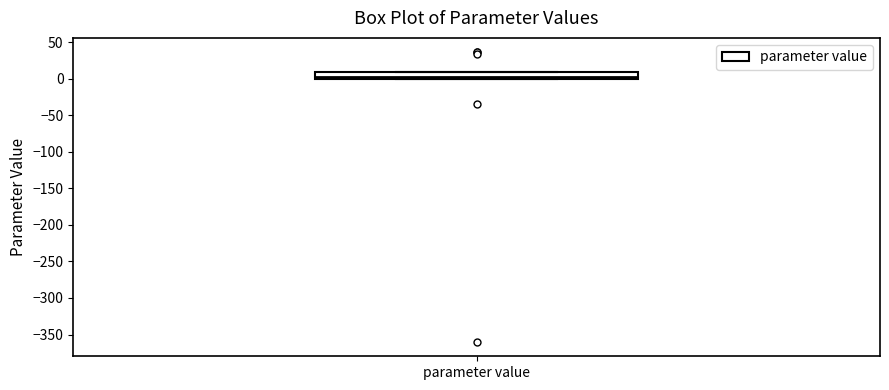

Read this box plot against the y-axis: the position of the median line, the range covered by the box, and the ends of both whiskers. The values are not printed on the chart, so give them approximately, as read against the axis.

median 0 (just above the box's lower edge), box 0 to 10, whiskers 0 to 10